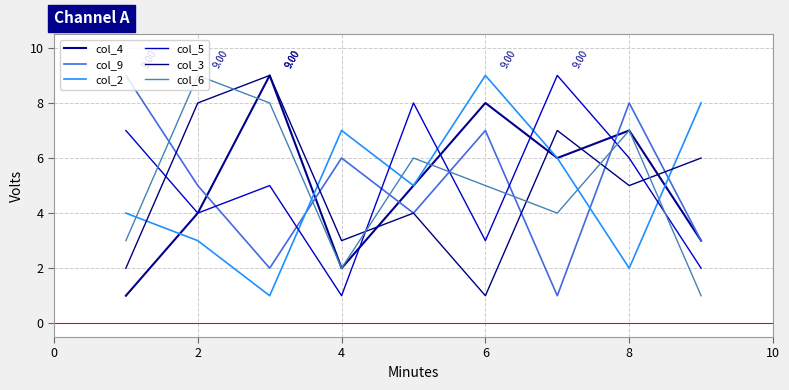

Does the chart display data point markers on the line(s)?

No